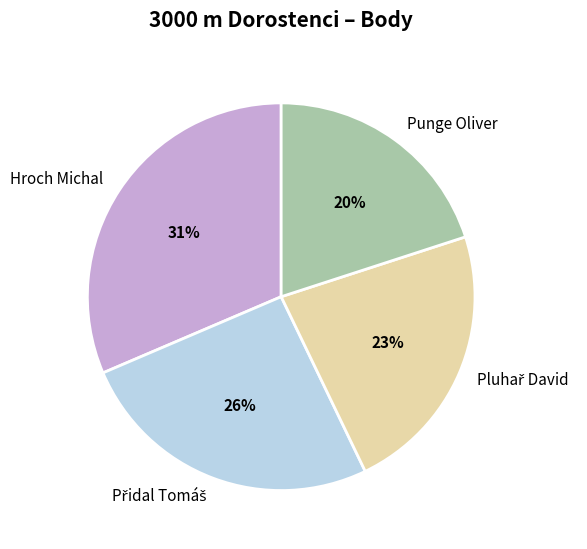

Which slice is the largest?

Hroch Michal